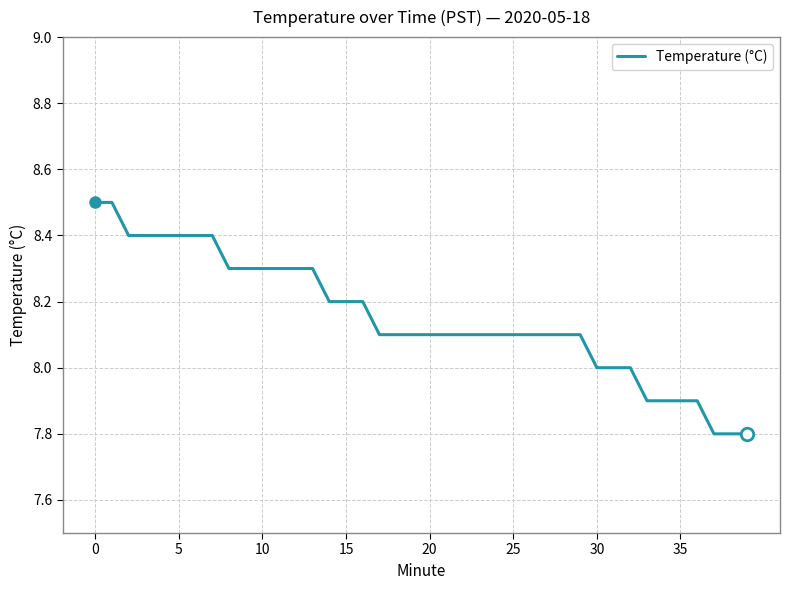

Reading right to left, what are all the values shown in this chart?

7.8	7.8	7.8	7.9	7.9	7.9	7.9	8.0	8.0	8.0	8.1	8.1	8.1	8.1	8.1	8.1	8.1	8.1	8.1	8.1	8.1	8.1	8.1	8.2	8.2	8.2	8.3	8.3	8.3	8.3	8.3	8.3	8.4	8.4	8.4	8.4	8.4	8.4	8.5	8.5